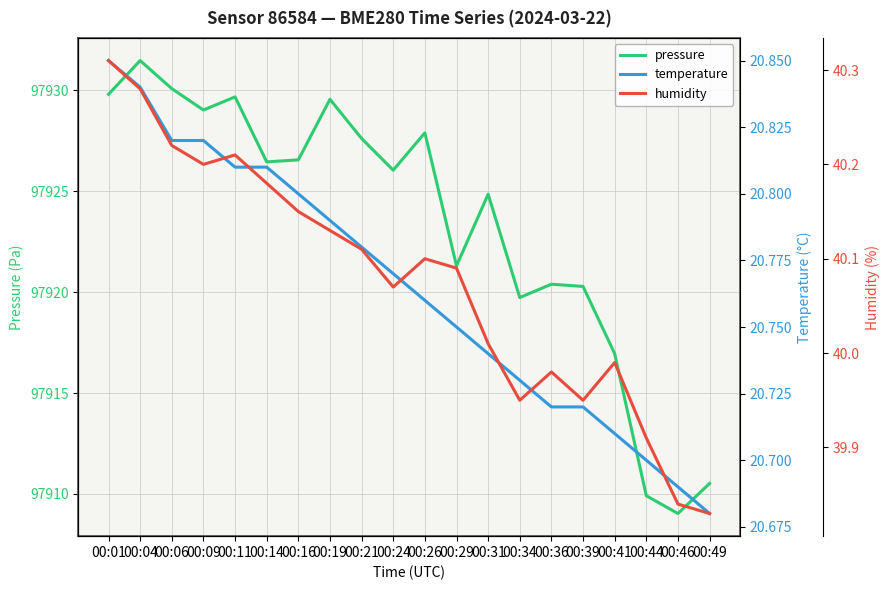

What is the difference between the maximum and minimum values in the humidity series?

0.5